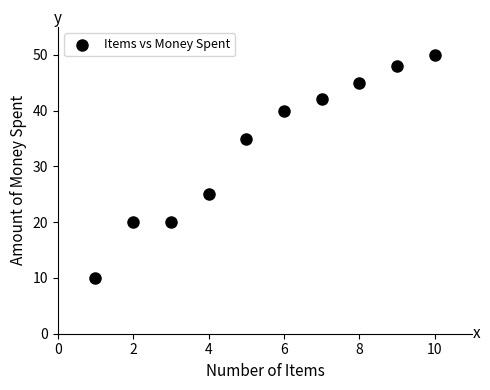

What is the average Y value?

34